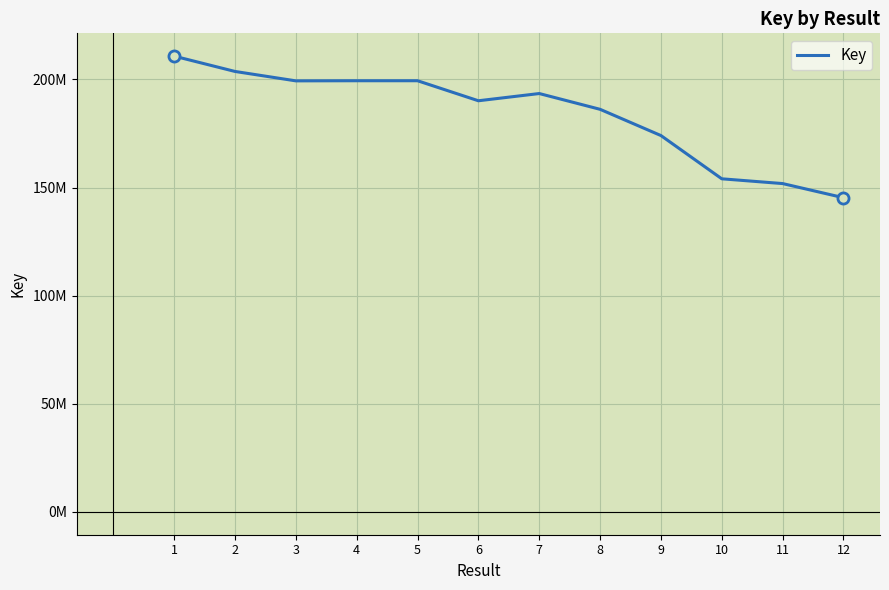

Does the chart have visible grid lines?

Yes